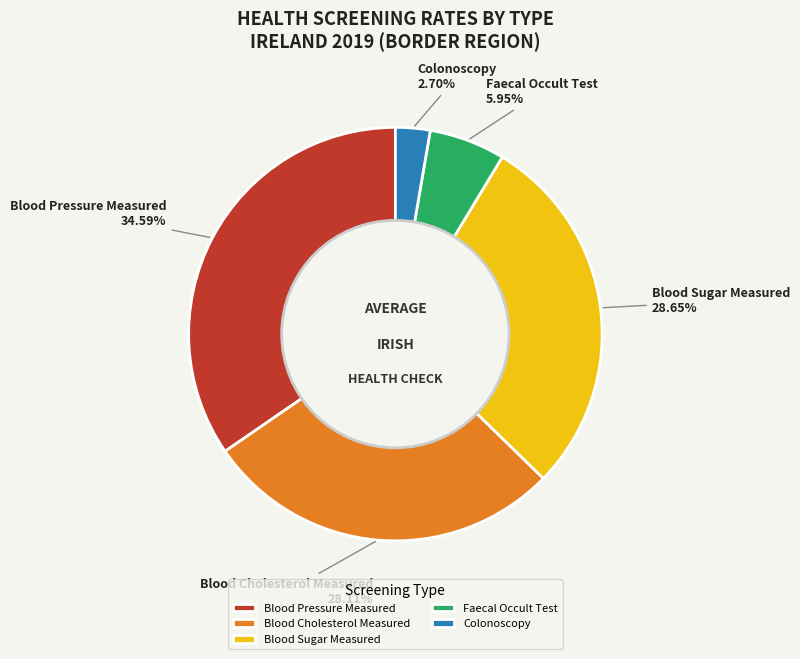

What is the ratio of the value at Blood Sugar Measured to the value at Colonoscopy?

10.6